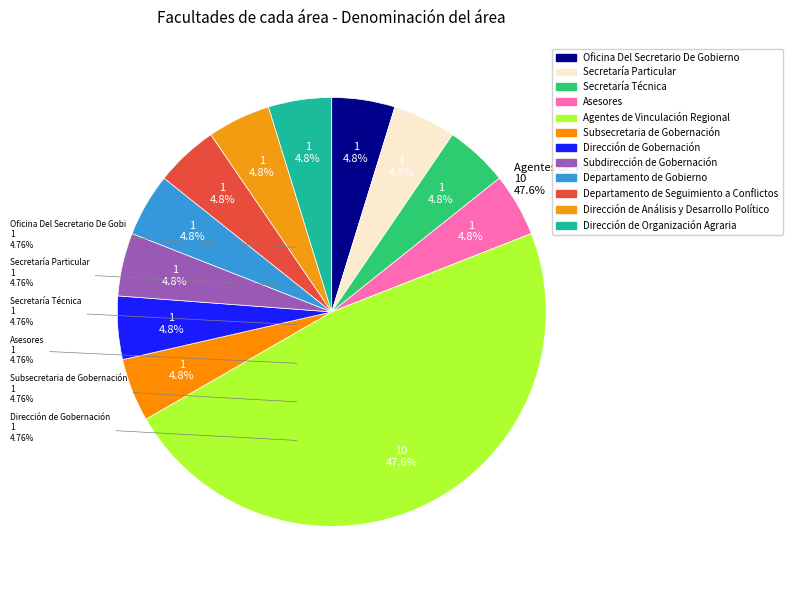

Which category has the smallest portion of the pie?

Oficina Del Secretario De Gobierno